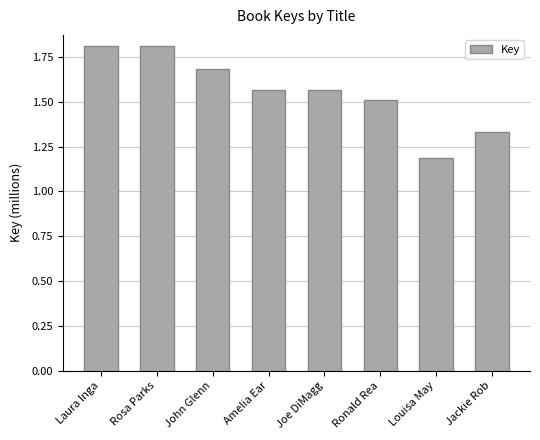

True or false: the data shows 1.8 at Rosa Parks.

True